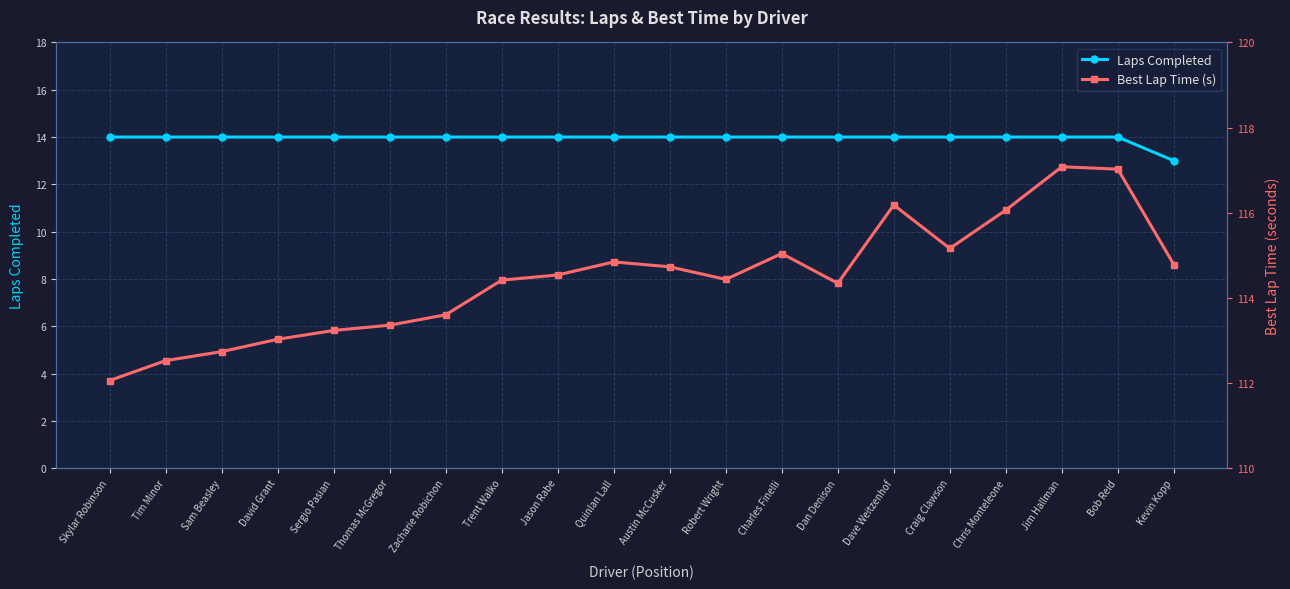

Rank the series at Bob Reid from highest to lowest value.

Best Lap Time (s), Laps Completed